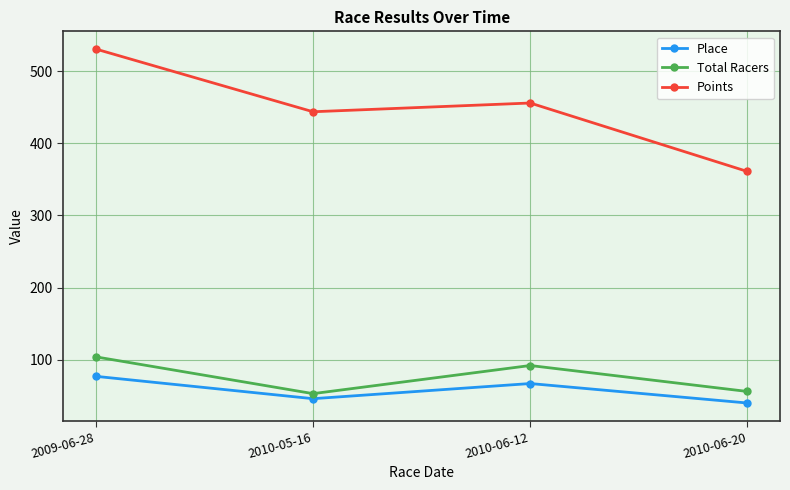

What is the highest value of the Points series?

530.8